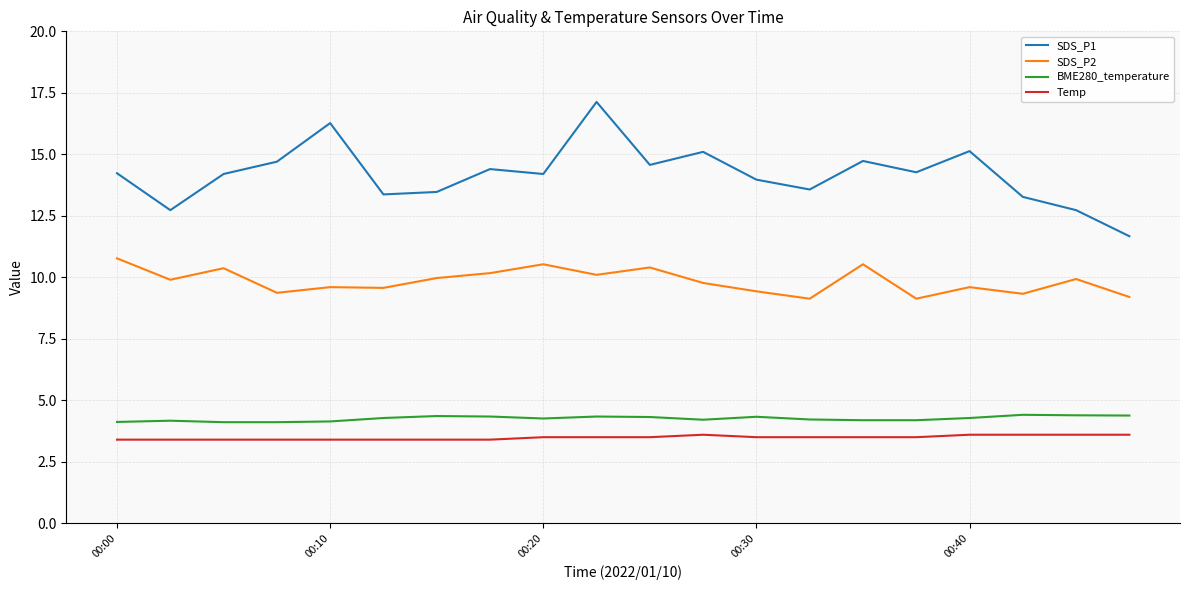

Rank the series by their maximum value, from lowest to highest.

Temp, BME280_temperature, SDS_P2, SDS_P1